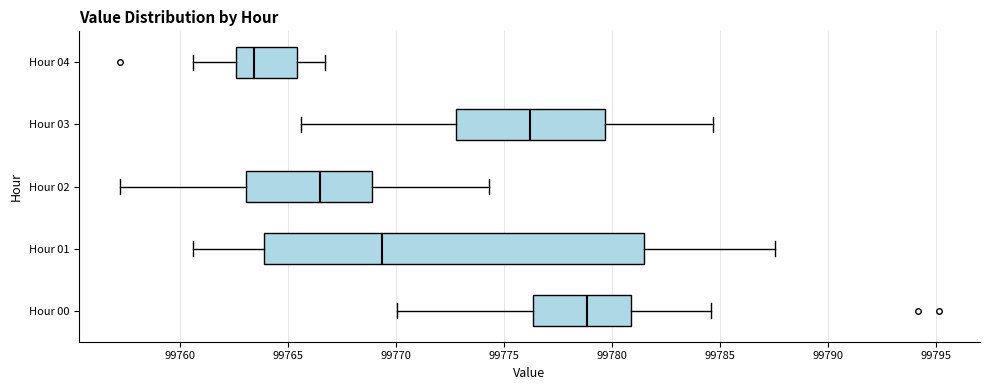

Where is the left edge of the box for Hour 01 on the x-axis? The values are not printed on the chart, so give them approximately, as read against the axis.

99764.0